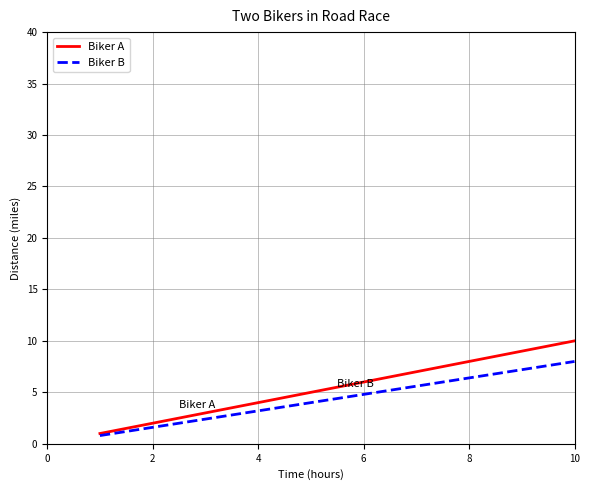

Which series has the largest total across all categories?

Biker A